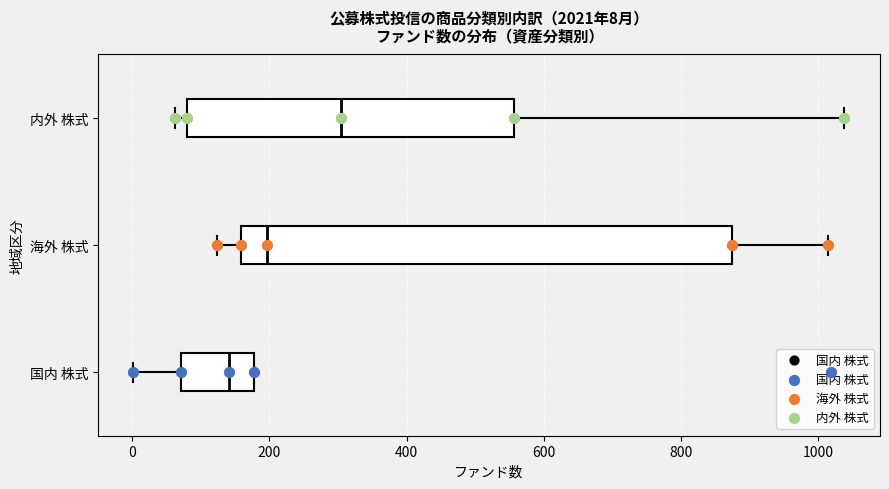

Which box's median line is the furthest to the right?

内外 株式